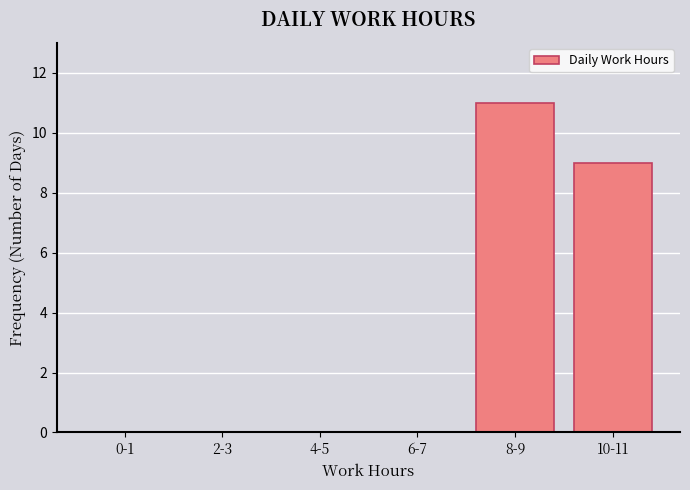

Reading right to left, extract all data points from this chart.

10-11=9	8-9=11	6-7=0	4-5=0	2-3=0	0-1=0